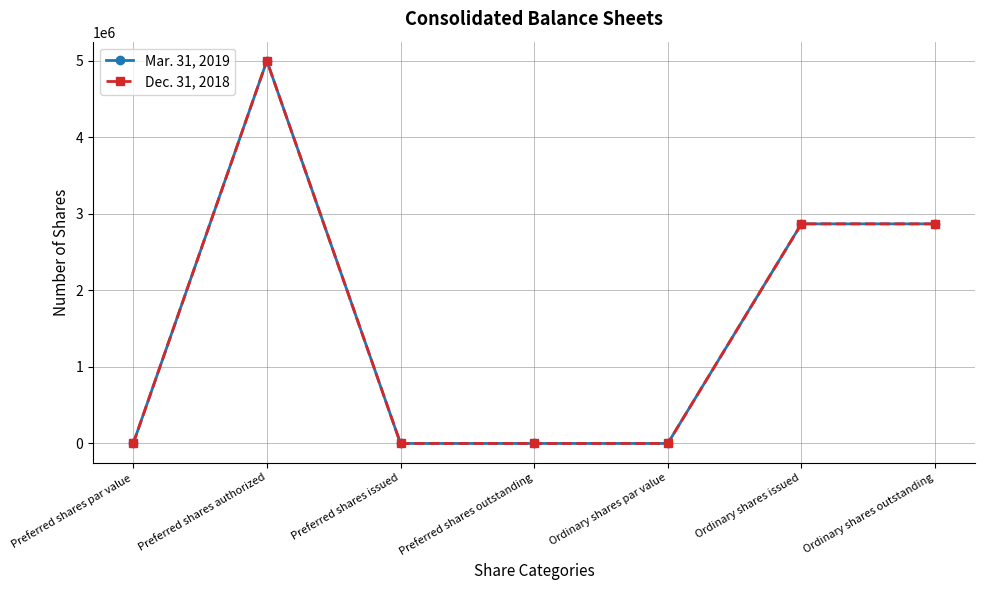

What is the highest value of the Mar. 31, 2019 series?

5000000